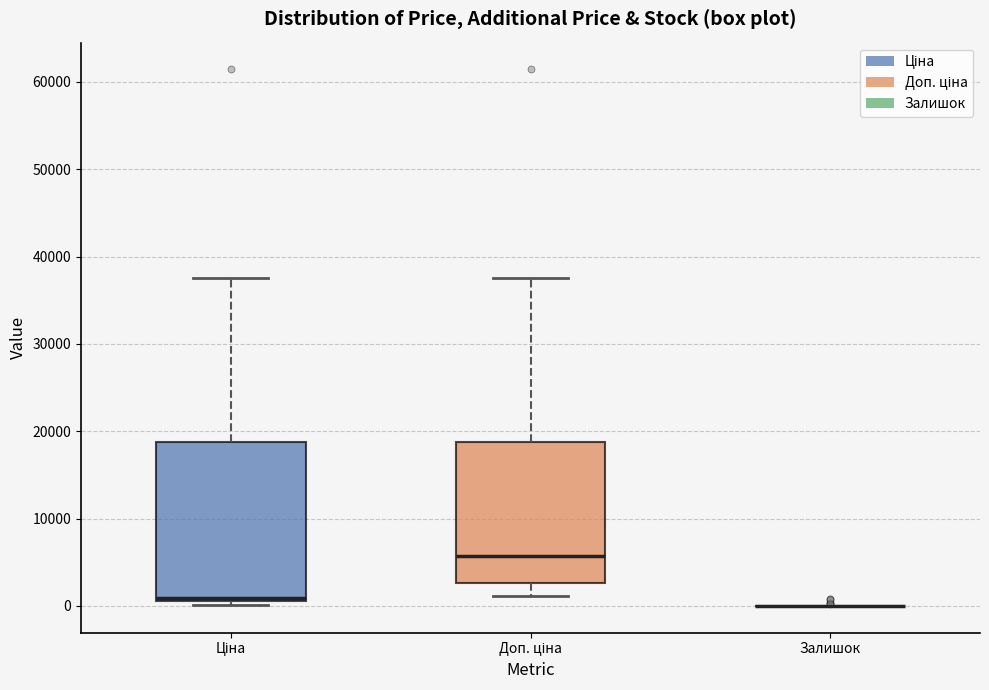

Which box is the tallest, from its lower edge to its upper edge?

Ціна